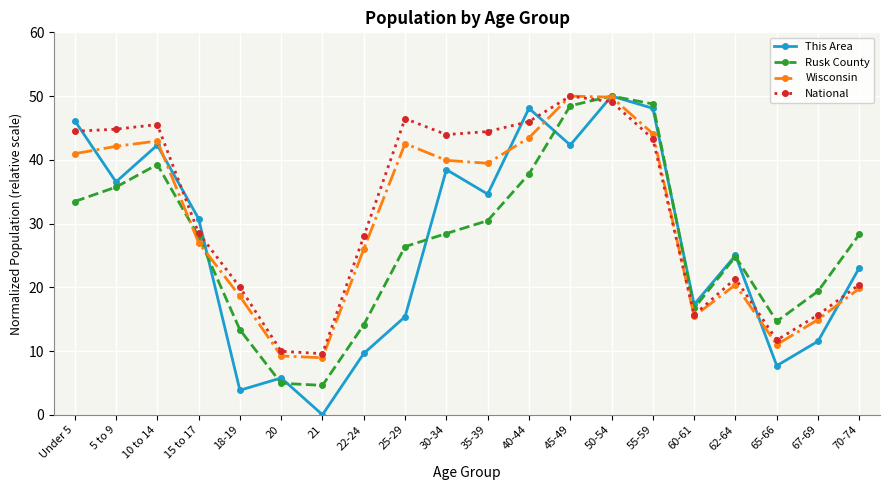

After their last crossing, which series has the higher values: National or This Area?

This Area